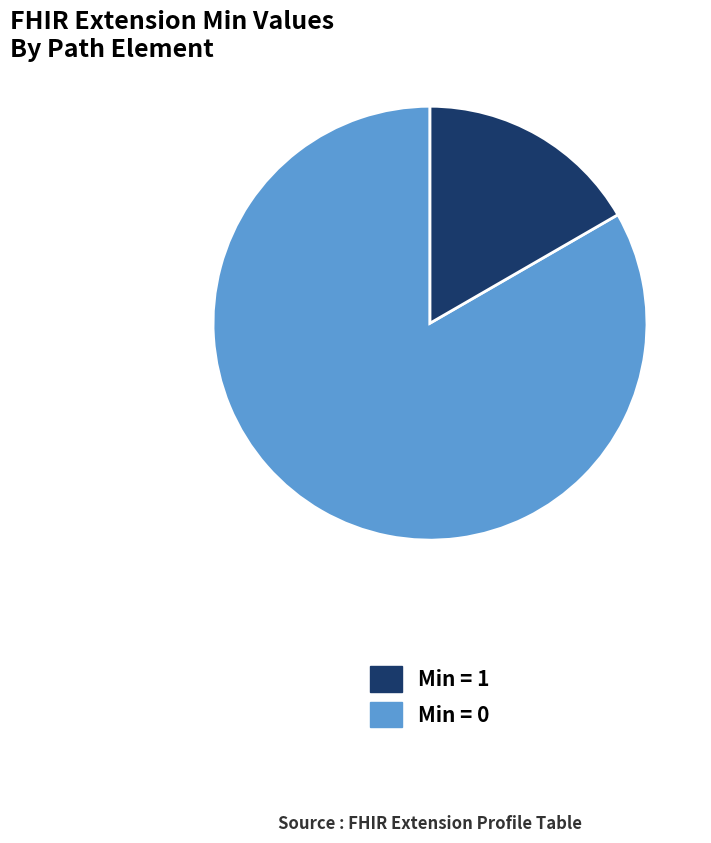

Does any single category account for the majority?

Yes